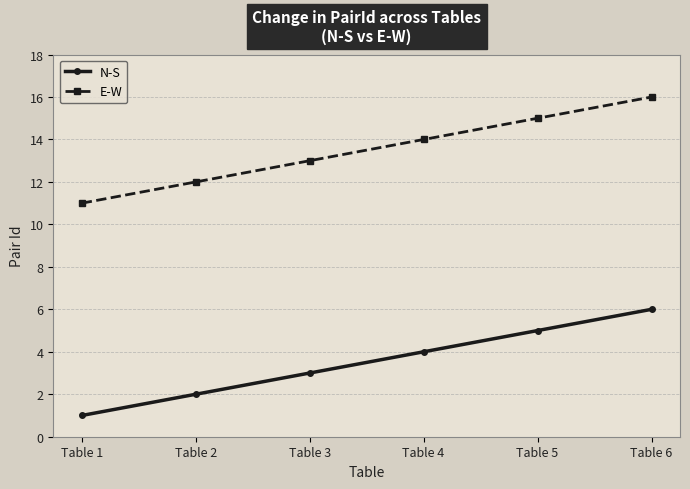

What is the lowest value of the E-W series?

11